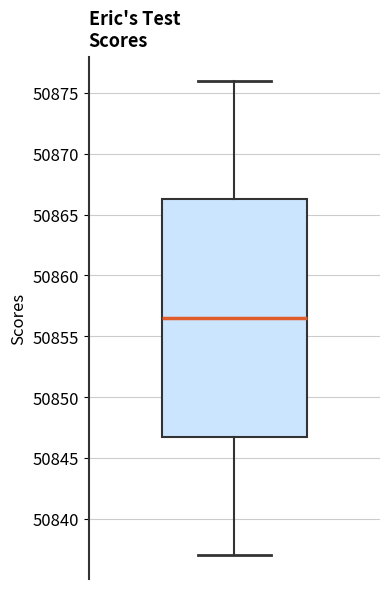

Where does the lower whisker of the box end on the y-axis? The values are not printed on the chart, so give them approximately, as read against the axis.

50837.0